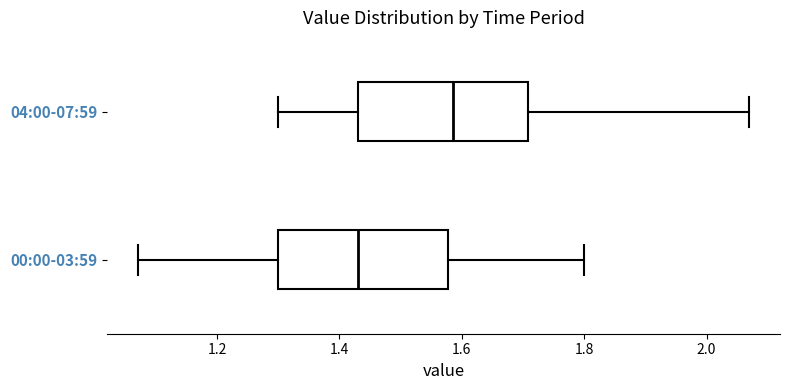

Reading bottom to top, read every box against the x-axis: the position of its median line, the range the box covers, and the ends of its whiskers. The values are not printed on the chart, so give them approximately, as read against the axis.

00:00-03:59: median 1.44, box 1.30 to 1.58, whiskers 1.08 to 1.80
04:00-07:59: median 1.58, box 1.44 to 1.70, whiskers 1.30 to 2.08